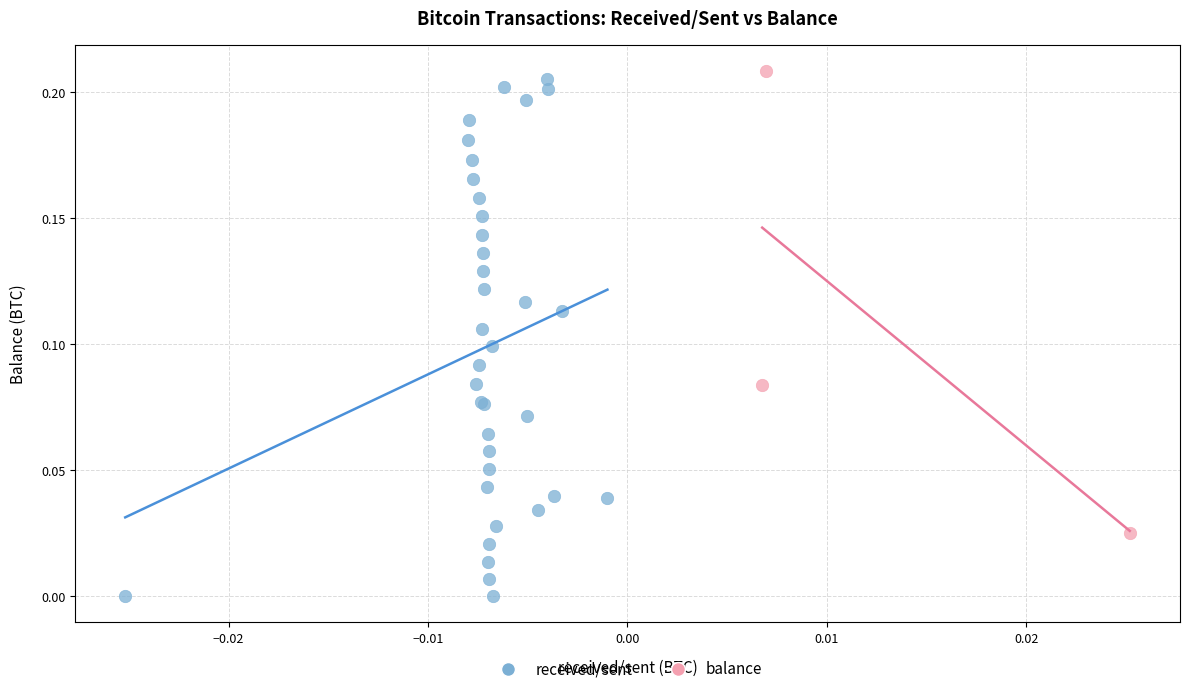

Which series reaches the minimum Y coordinate?

received/sent